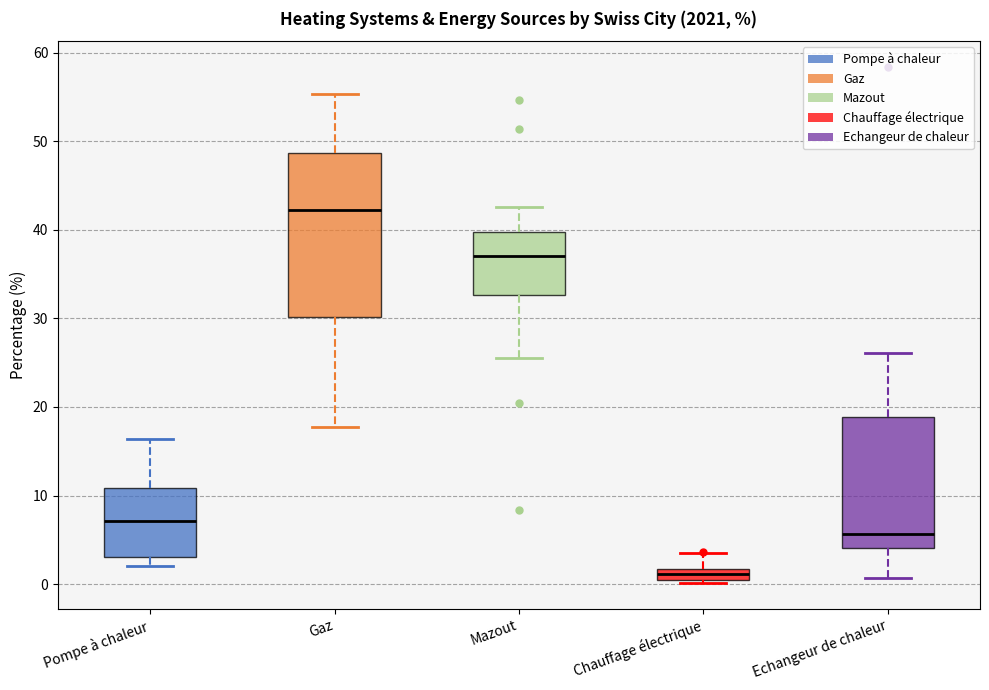

Which box is the tallest, from its lower edge to its upper edge?

Gaz